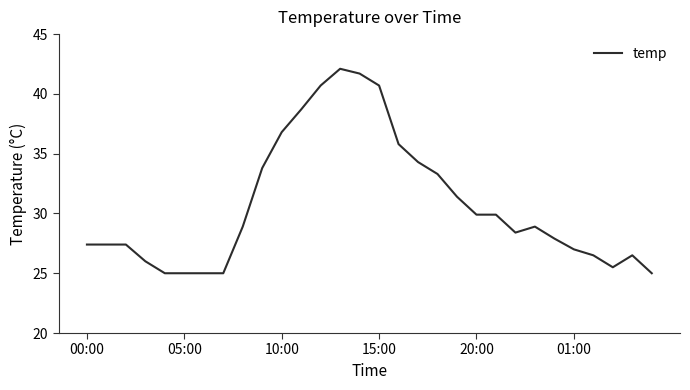

What is the minimum value shown in the chart?

25.0